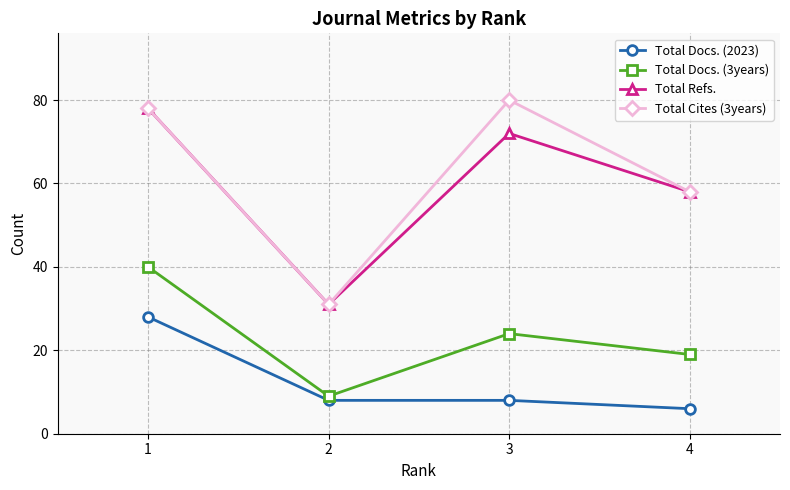

Which category has the lowest value across all series?

4